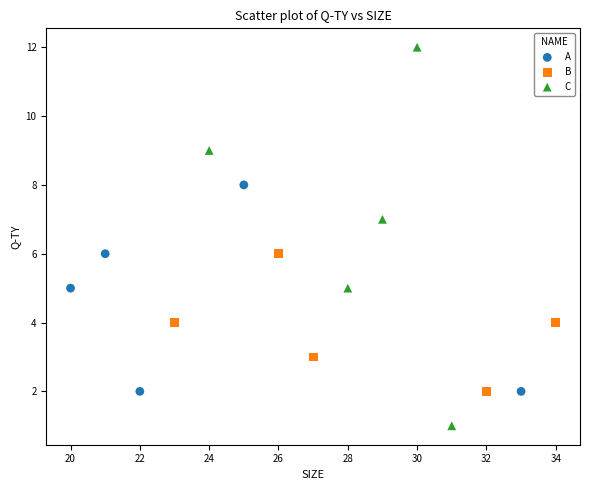

What are all the series names shown in the legend?

A, B, C